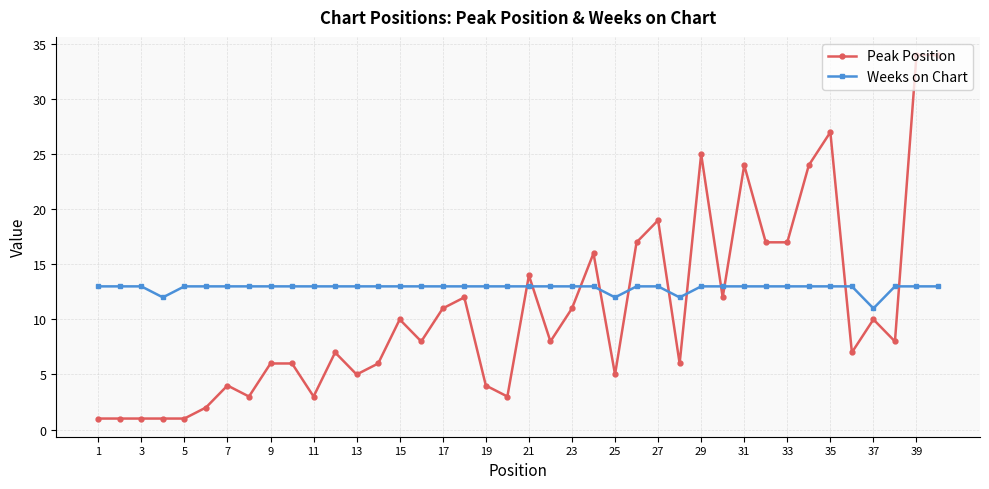

What is the greatest value displayed?

34